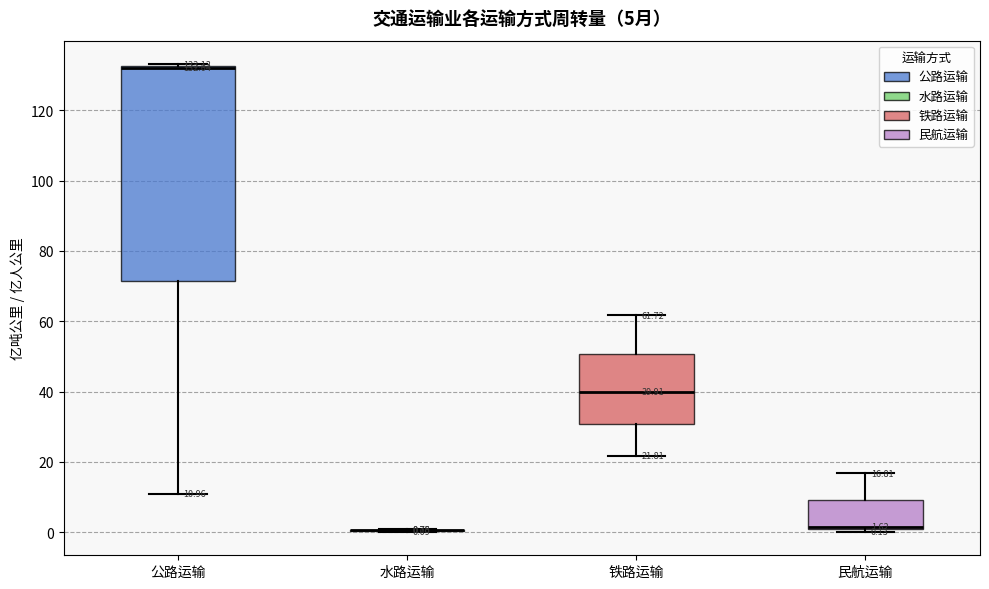

Comparing the boxes themselves (not the whiskers), which one is the tallest?

公路运输